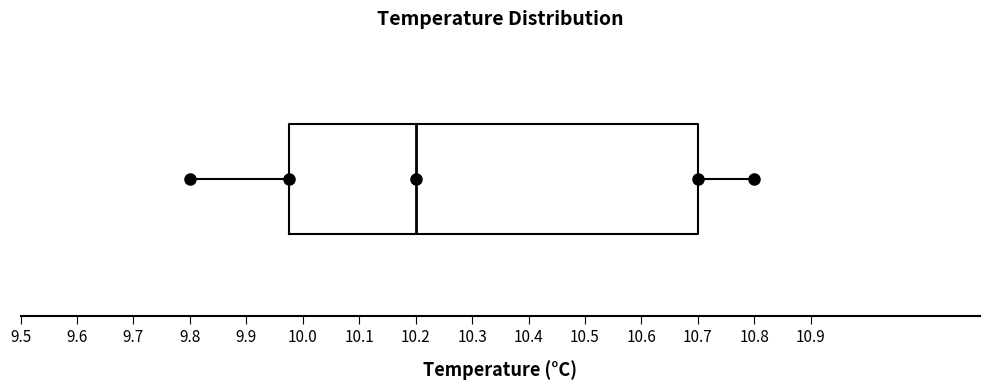

Transcribe this box plot: give where the median line is, the range the box spans, and where the two whiskers end, as read against the x-axis. The values are not printed on the chart, so give them approximately, as read against the axis.

median 10.20, box 9.98 to 10.70, whiskers 9.80 to 10.80